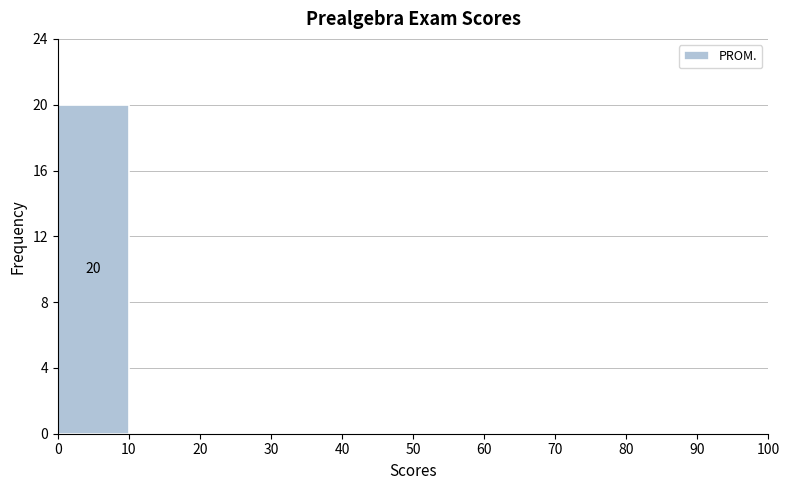

Which range on the x-axis has the tallest bar?

0 to 10